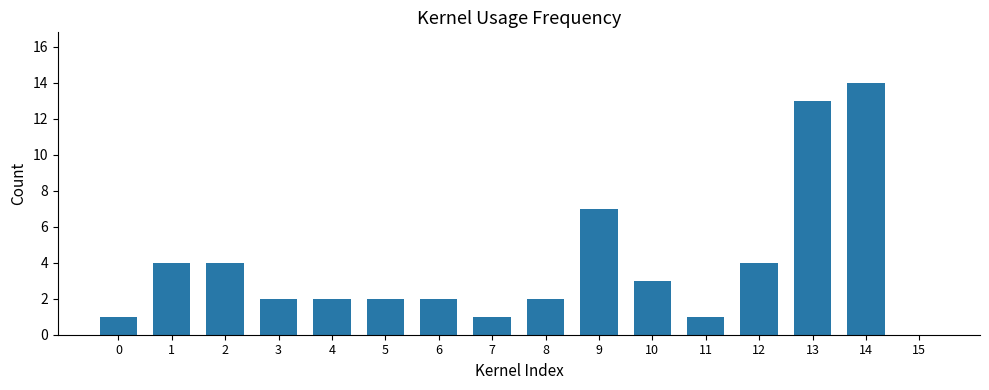

Reading right to left, list all the values displayed in this chart.

15=0	14=14	13=13	12=4	11=1	10=3	9=7	8=2	7=1	6=2	5=2	4=2	3=2	2=4	1=4	0=1